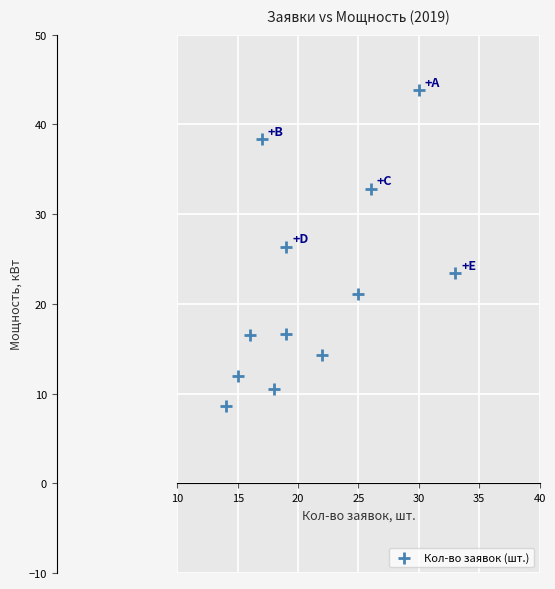

What is the range of X values (max minus min)?

19.0